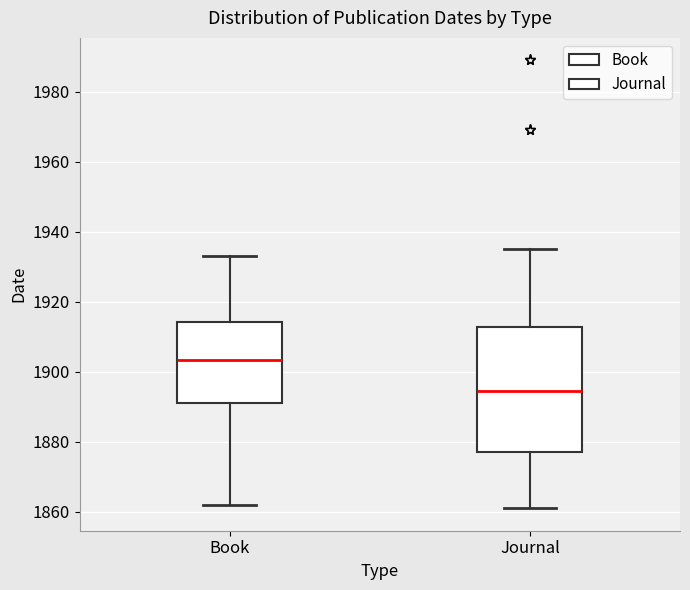

Which box is the tallest, from its lower edge to its upper edge?

Journal